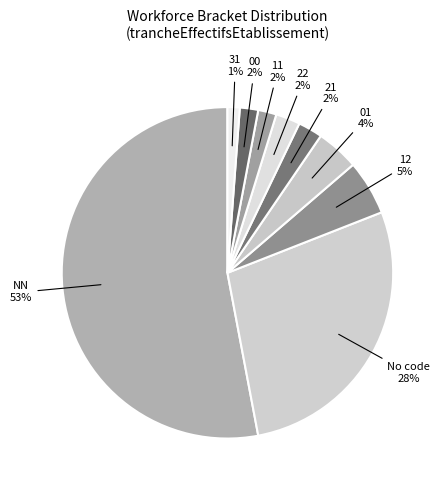

How many slices are in this pie chart?

9